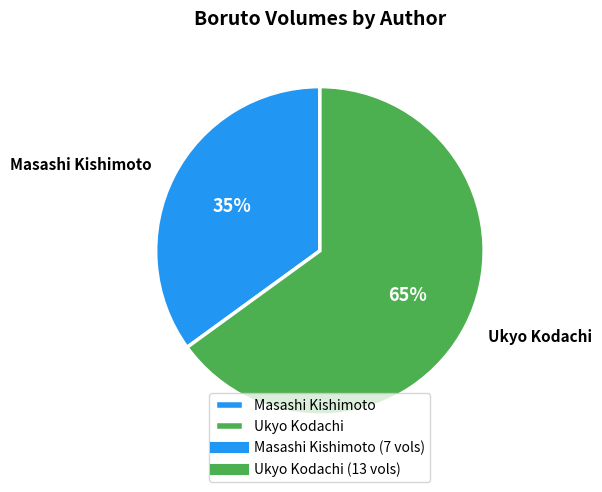

Which has a higher value, Masashi Kishimoto or Ukyo Kodachi?

Ukyo Kodachi